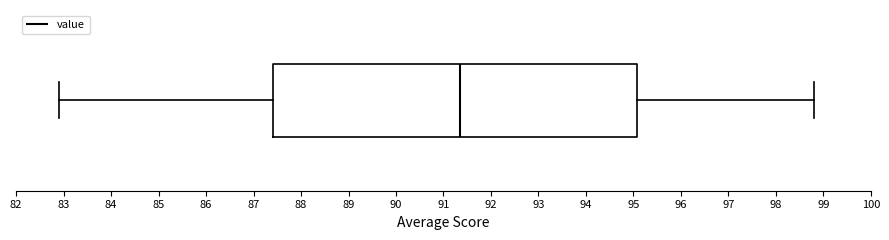

Where is the left edge of the box on the x-axis? The values are not printed on the chart, so give them approximately, as read against the axis.

87.4